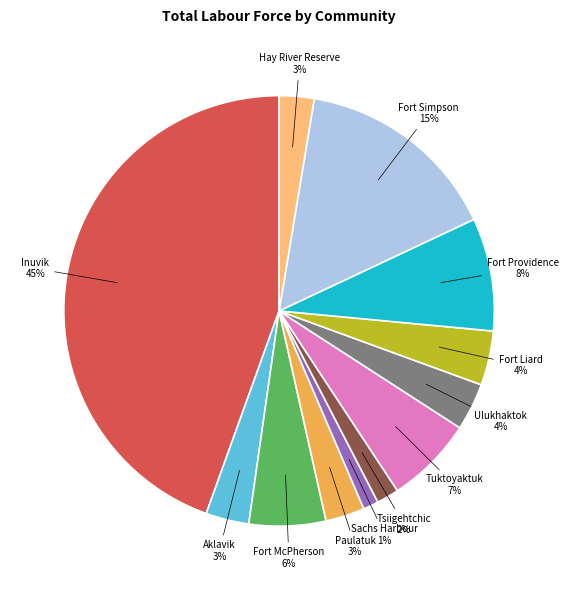

Does any single category account for the majority?

No